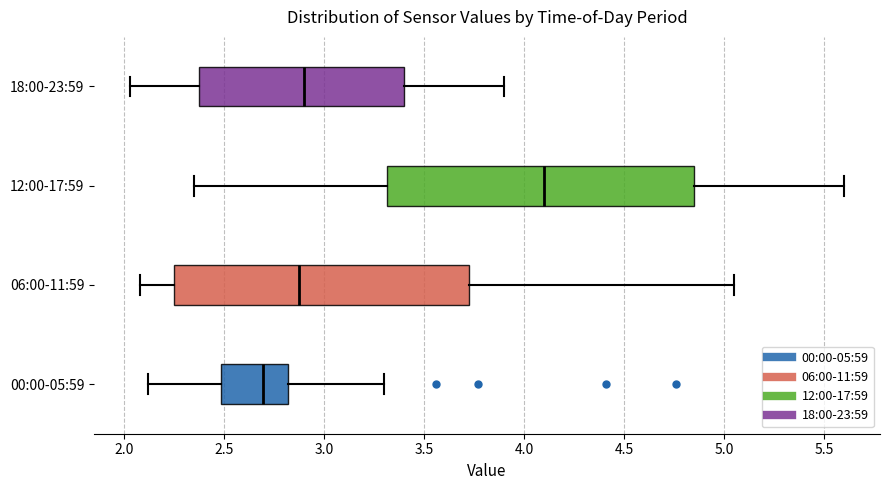

Reading bottom to top, transcribe this box plot: for each box, give where its median line is, the range the box spans, and where its two whiskers end, as read against the x-axis. The values are not printed on the chart, so give them approximately, as read against the axis.

00:00-05:59: median 2.70, box 2.50 to 2.80, whiskers 2.10 to 3.30
06:00-11:59: median 2.90, box 2.25 to 3.75, whiskers 2.10 to 5.05
12:00-17:59: median 4.10, box 3.30 to 4.85, whiskers 2.35 to 5.60
18:00-23:59: median 2.90, box 2.40 to 3.40, whiskers 2.05 to 3.90